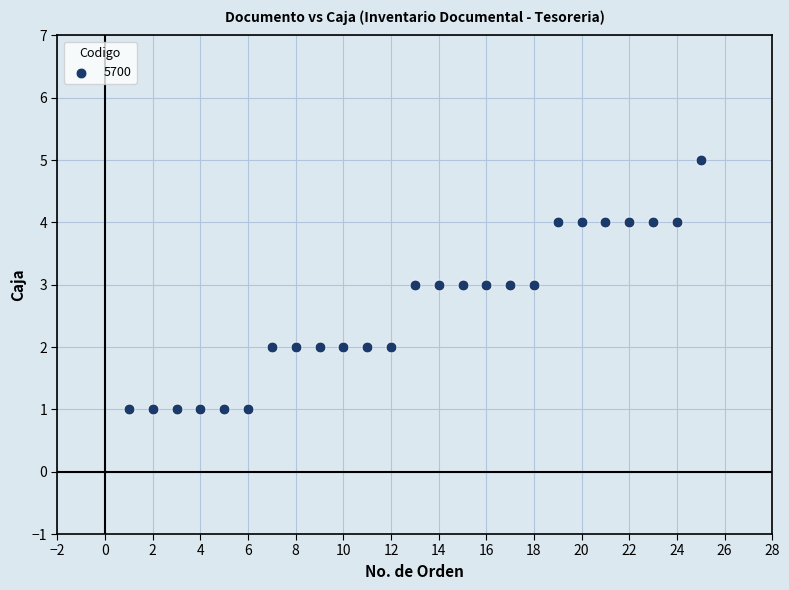

What is the range of Y values (max minus min)?

4